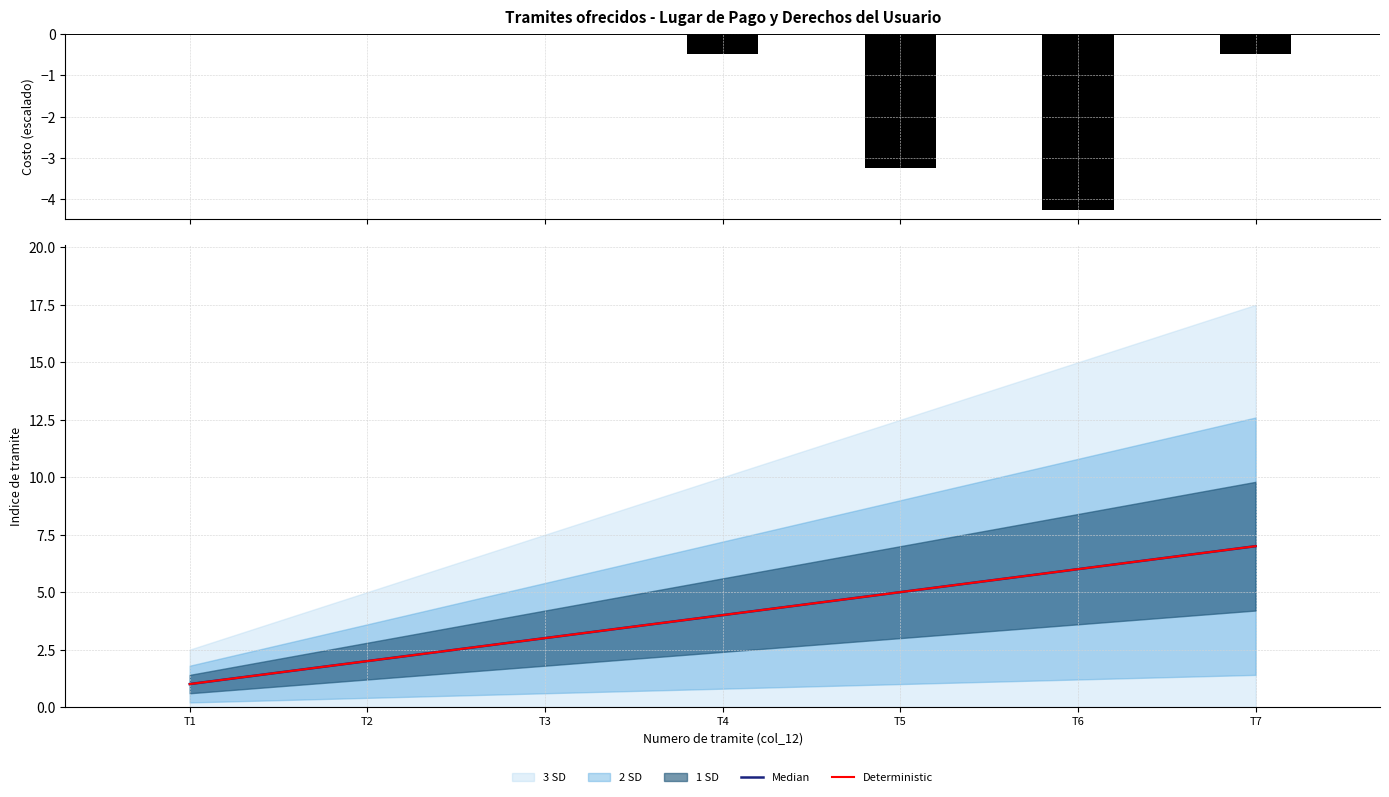

What is the approximate value of Median at T4?

4.0